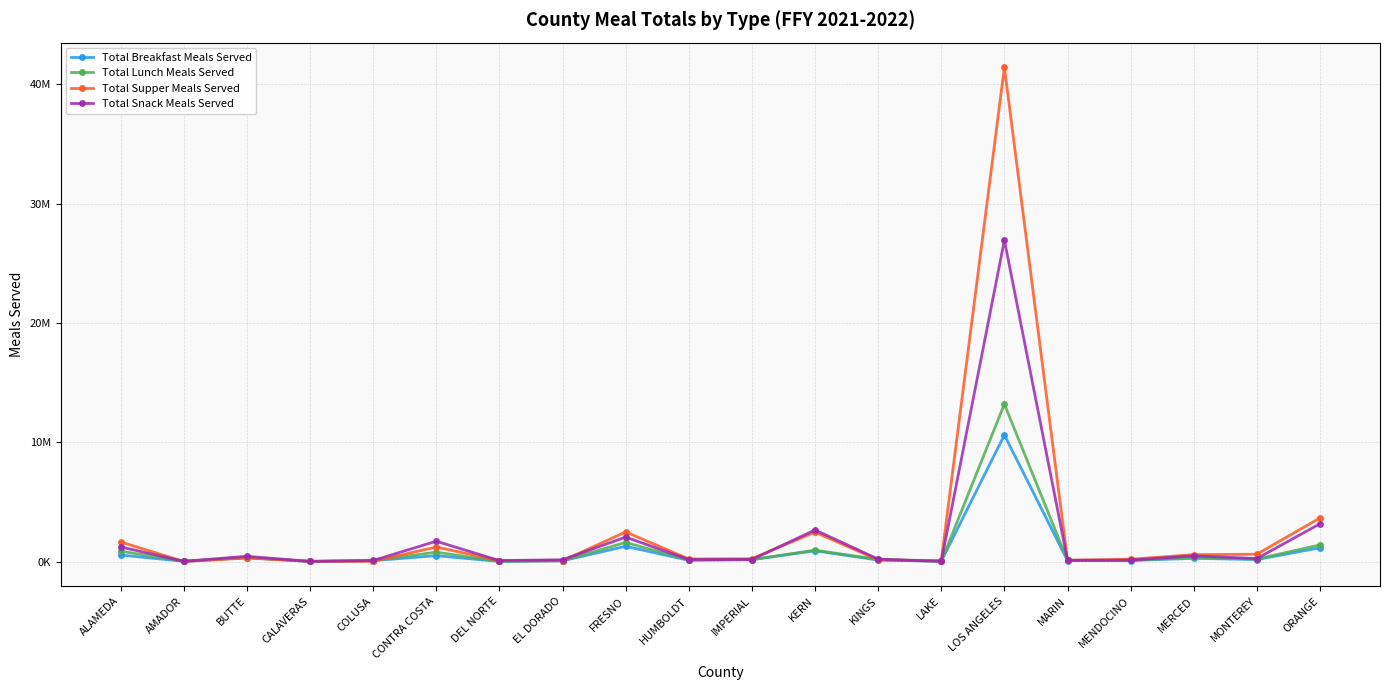

Reading left to right, list all the values displayed in this chart.

Total Breakfast Meals Served: ALAMEDA=549154	AMADOR=22136	BUTTE=323386	CALAVERAS=13642	COLUSA=78173	CONTRA COSTA=496976	DEL NORTE=12907	EL DORADO=65166	FRESNO=1279506	HUMBOLDT=102875	IMPERIAL=158336	KERN=904456	KINGS=127177	LAKE=29082	LOS ANGELES=10606729	MARIN=85958	MENDOCINO=85571	MERCED=272520	MONTEREY=168616	ORANGE=1158771
Total Lunch Meals Served: ALAMEDA=875403	AMADOR=21518	BUTTE=334261	CALAVERAS=13964	COLUSA=82960	CONTRA COSTA=789675	DEL NORTE=17448	EL DORADO=75168	FRESNO=1600611	HUMBOLDT=146272	IMPERIAL=164401	KERN=955880	KINGS=179007	LAKE=12801	LOS ANGELES=13198485	MARIN=93990	MENDOCINO=109264	MERCED=358418	MONTEREY=212920	ORANGE=1395659
Total Supper Meals Served: ALAMEDA=1644211	AMADOR=7108	BUTTE=301846	CALAVERAS=21452	COLUSA=20905	CONTRA COSTA=1218301	DEL NORTE=80888	EL DORADO=64069	FRESNO=2485311	HUMBOLDT=217033	IMPERIAL=239349	KERN=2470082	KINGS=133152	LAKE=80226	LOS ANGELES=41422561	MARIN=108288	MENDOCINO=197371	MERCED=581726	MONTEREY=616919	ORANGE=3657485
Total Snack Meals Served: ALAMEDA=1230138	AMADOR=21497	BUTTE=443783	CALAVERAS=15805	COLUSA=90931	CONTRA COSTA=1704637	DEL NORTE=83124	EL DORADO=150697	FRESNO=2050358	HUMBOLDT=171279	IMPERIAL=172101	KERN=2646608	KINGS=206644	LAKE=18463	LOS ANGELES=26933571	MARIN=111192	MENDOCINO=117755	MERCED=485532	MONTEREY=252348	ORANGE=3168863